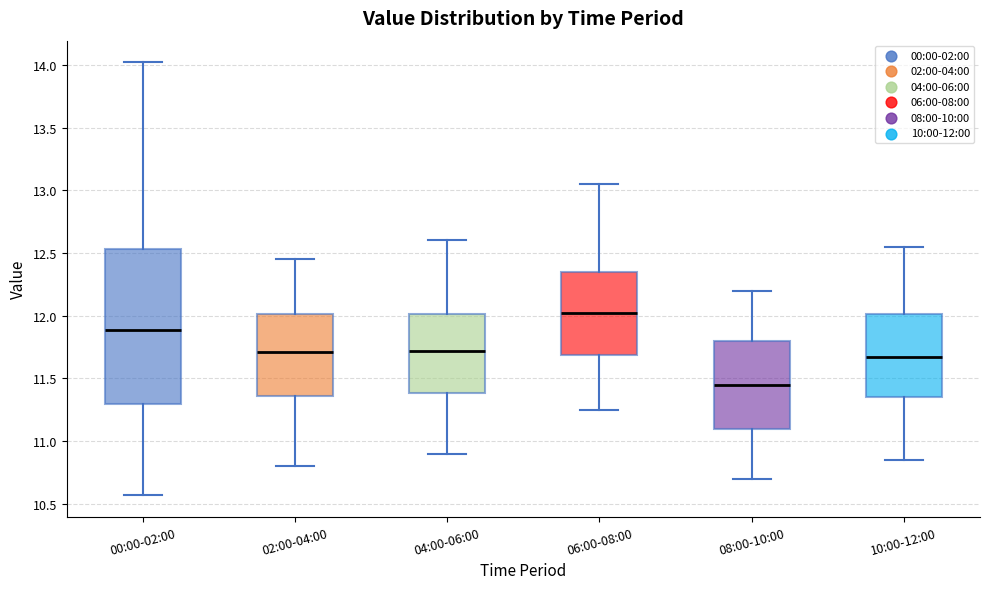

Reading left to right, read every box against the y-axis: the position of its median line, the range the box covers, and the ends of its whiskers. The values are not printed on the chart, so give them approximately, as read against the axis.

00:00-02:00: median 11.90, box 11.30 to 12.55, whiskers 10.55 to 14.00
02:00-04:00: median 11.70, box 11.35 to 12.00, whiskers 10.80 to 12.45
04:00-06:00: median 11.70, box 11.40 to 12.00, whiskers 10.90 to 12.60
06:00-08:00: median 12.05, box 11.70 to 12.35, whiskers 11.25 to 13.05
08:00-10:00: median 11.45, box 11.10 to 11.80, whiskers 10.70 to 12.20
10:00-12:00: median 11.70, box 11.35 to 12.00, whiskers 10.85 to 12.55